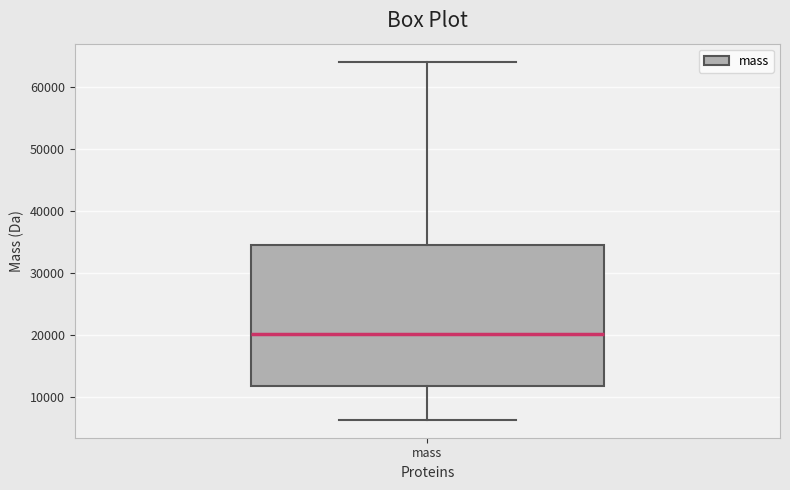

Transcribe this box plot: give where the median line is, the range the box spans, and where the two whiskers end, as read against the y-axis. The values are not printed on the chart, so give them approximately, as read against the axis.

median 20000, box 12000 to 34000, whiskers 6000 to 64000